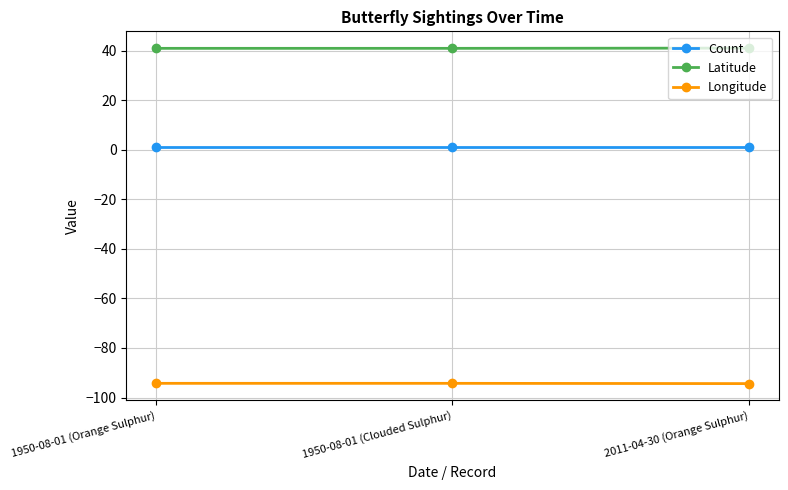

How many lines are shown in the chart?

3